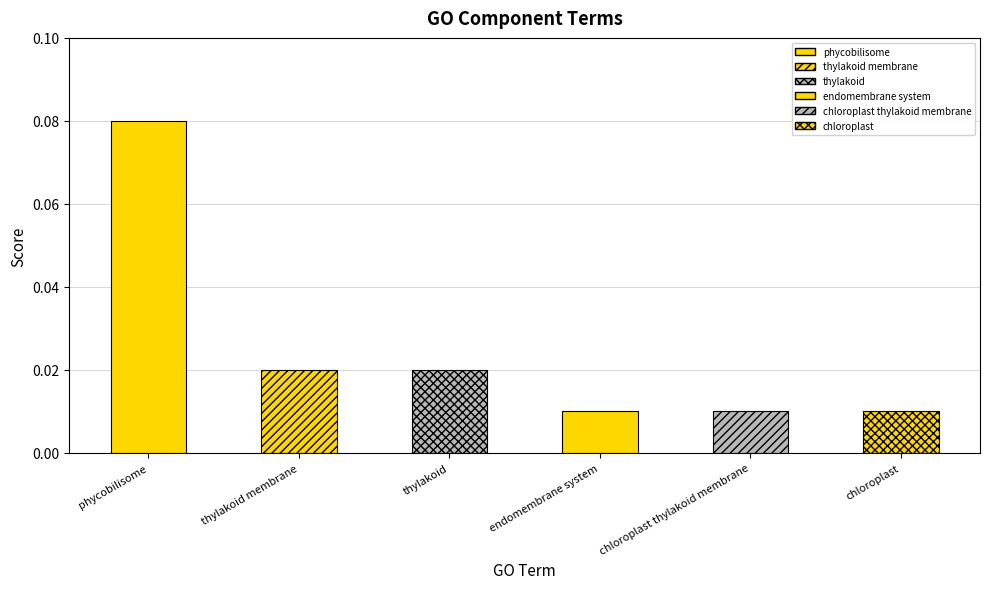

What is the label of the 3rd bar from the left?

thylakoid